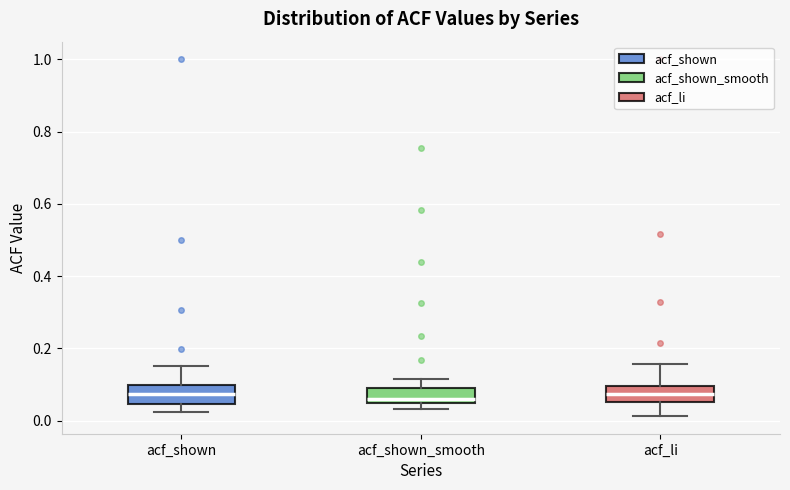

Where is the upper edge of the box for acf_shown on the y-axis? The values are not printed on the chart, so give them approximately, as read against the axis.

0.10